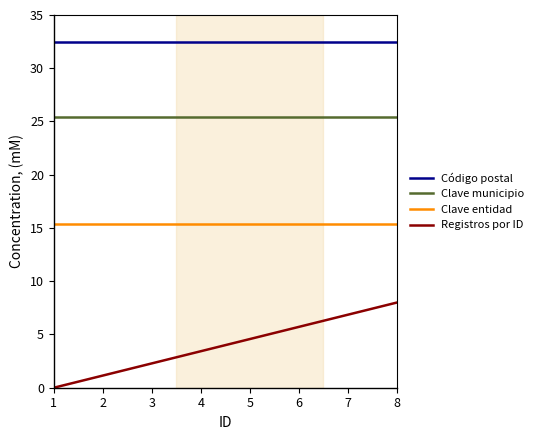

What are all the series names shown in the legend?

Código postal, Clave municipio, Clave entidad, Registros por ID